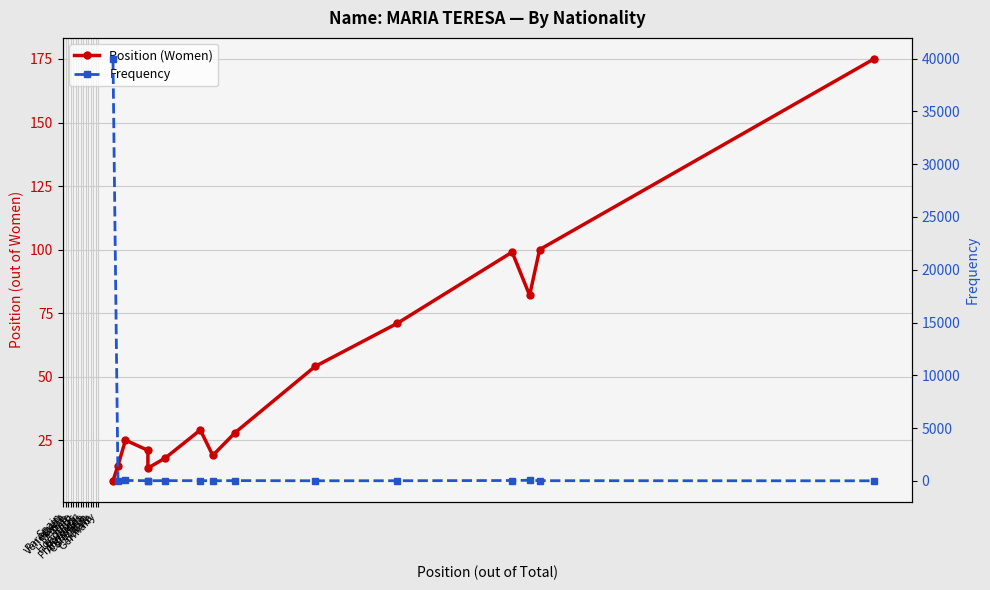

At which label is Position (Women) closest to 92?

Colombia